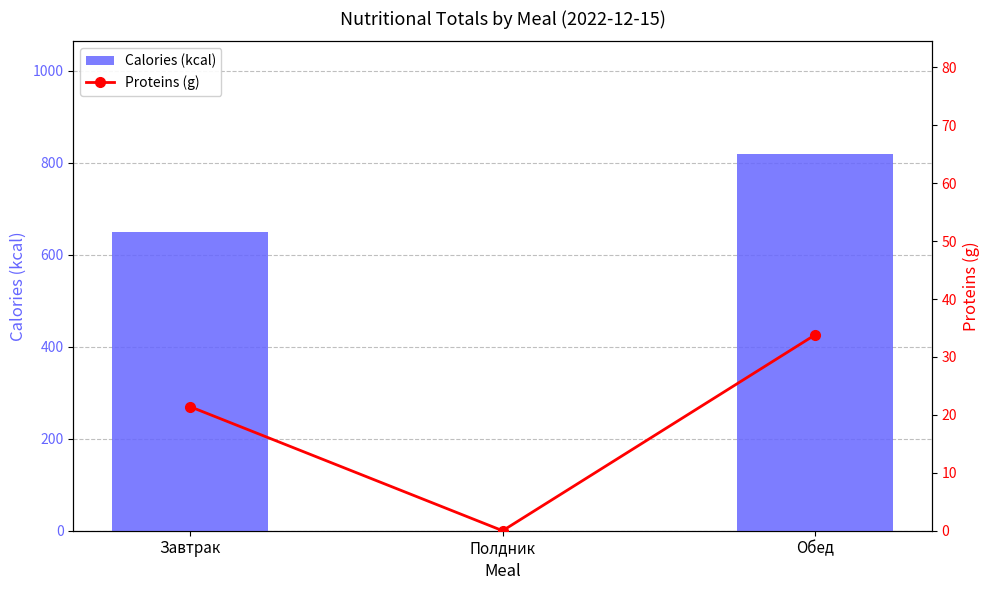

At how many categories does at least one series exceed 646?

2